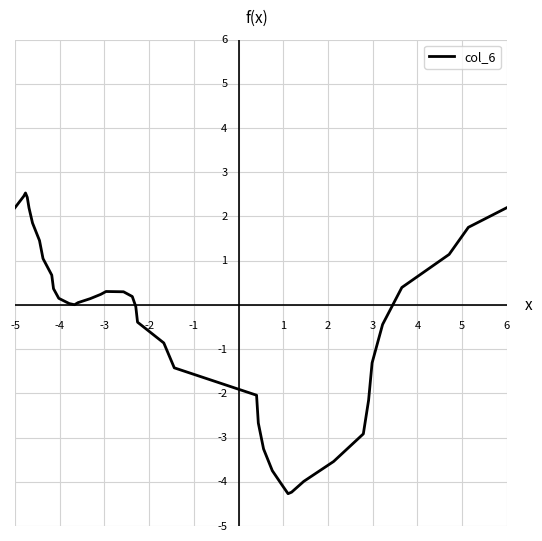

Is this an area chart (filled region under the line)?

No